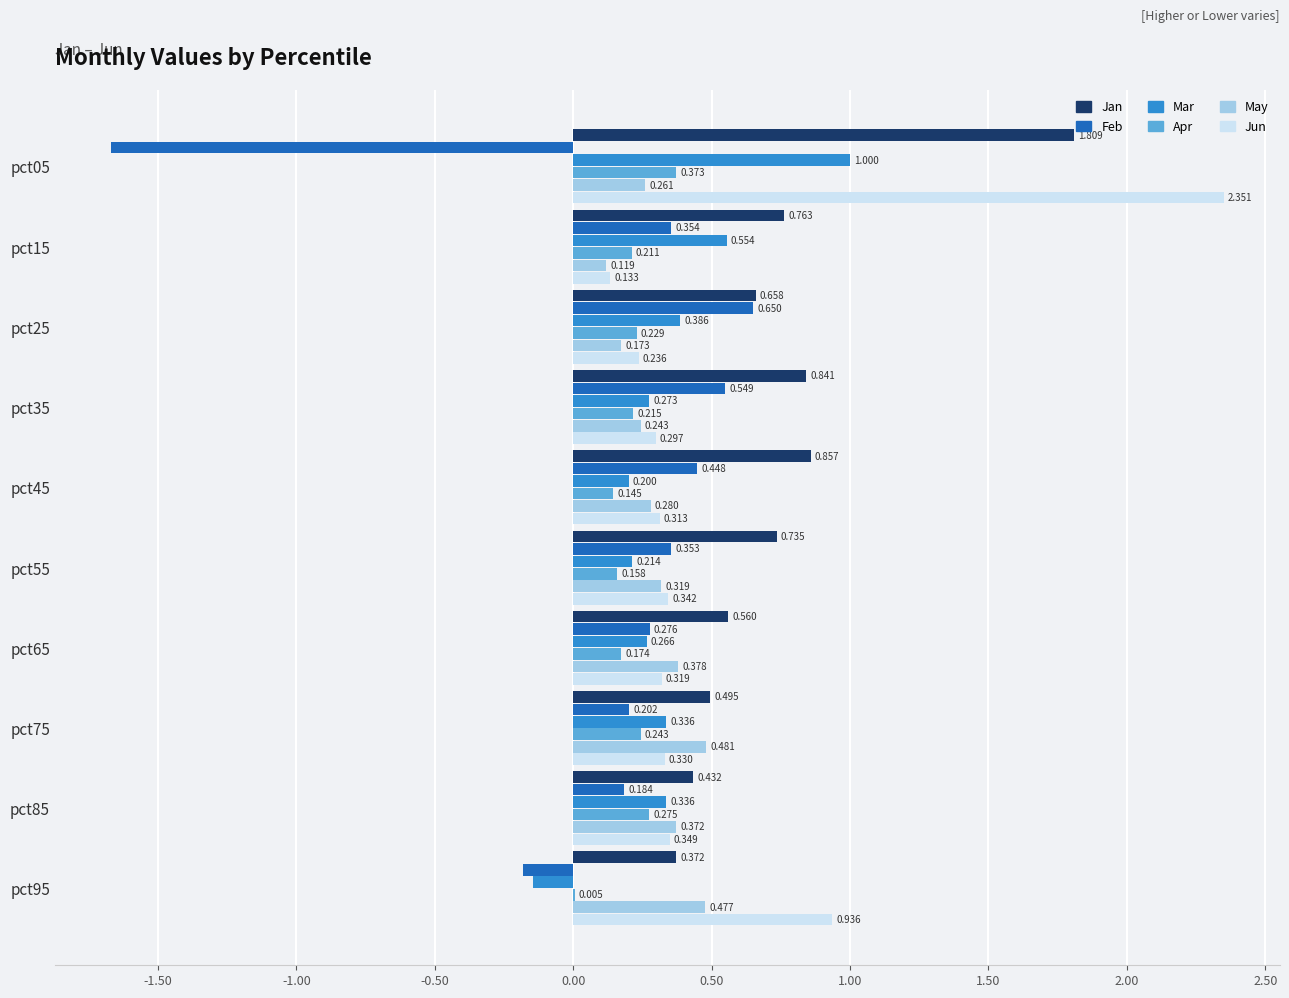

How many series are shown in this chart?

6